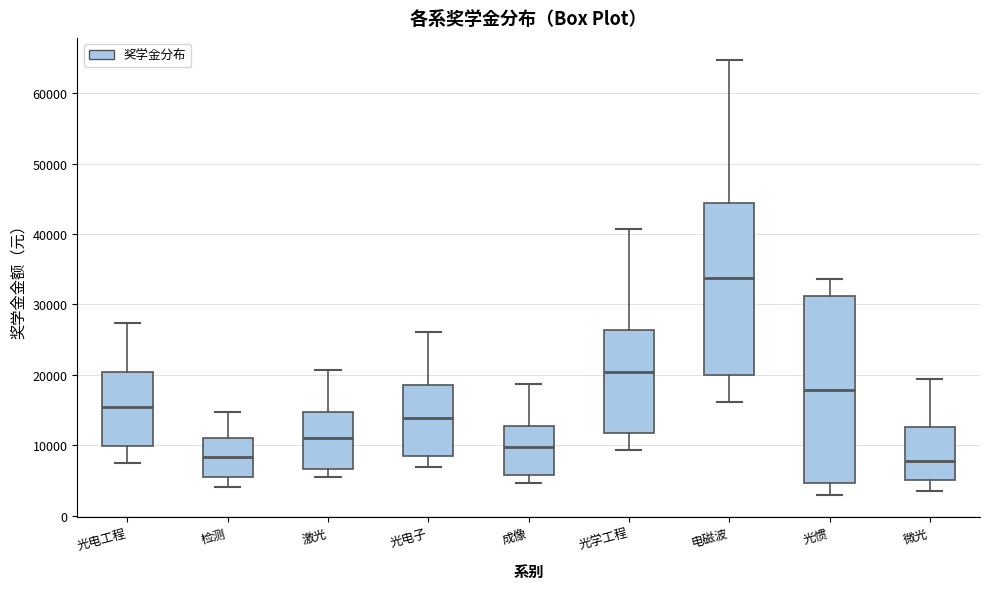

Where does the median line of the box for 电磁波 sit on the y-axis? The values are not printed on the chart, so give them approximately, as read against the axis.

34000